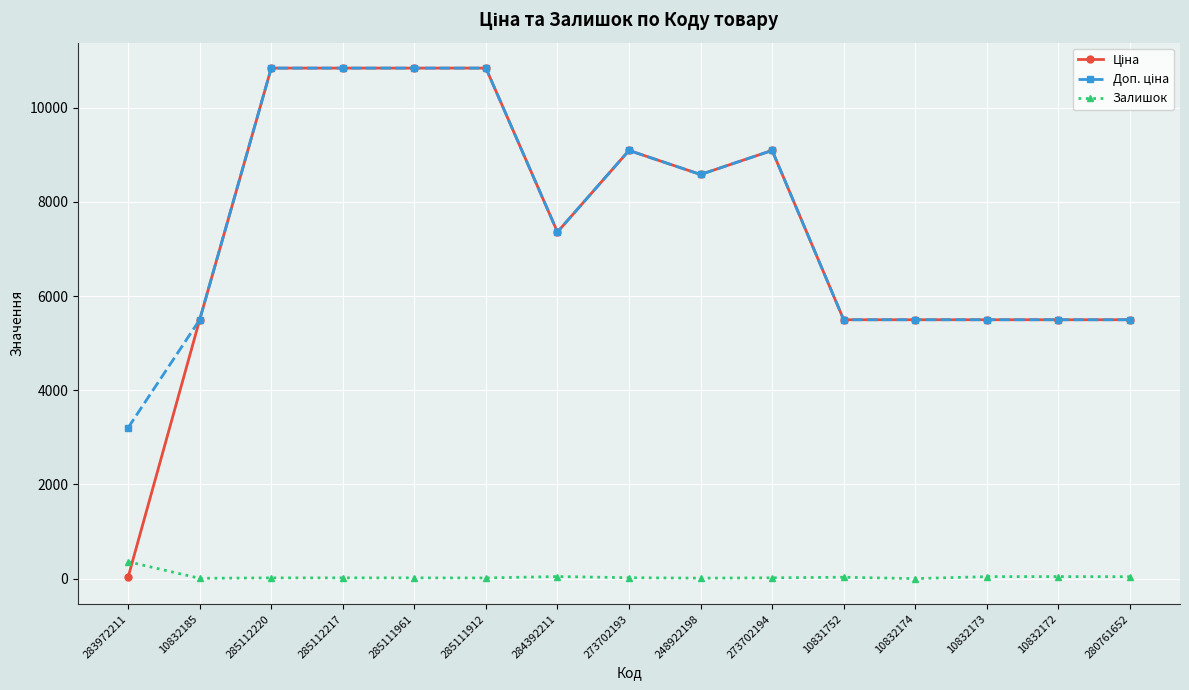

What is the highest value of the Залишок series?

360.0